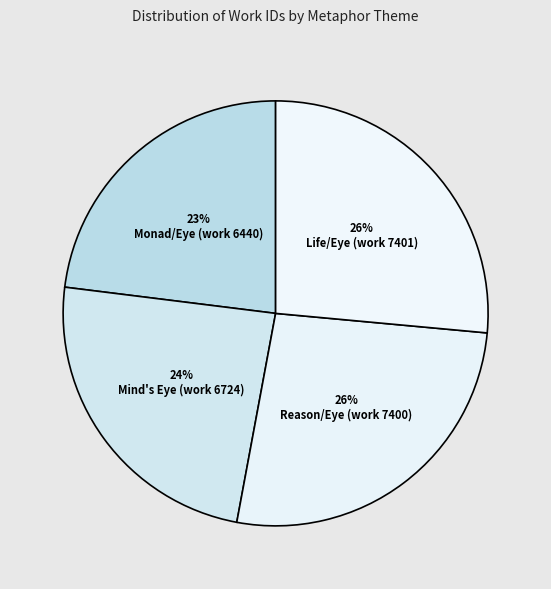

How much of the chart is everything except Monad/Eye (work 6440)?

77.0%